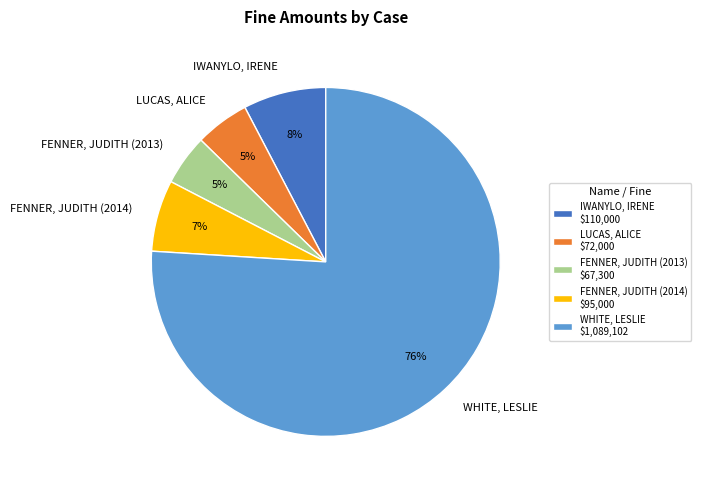

To the nearest percent, what portion does FENNER, JUDITH (2013) represent?

5%